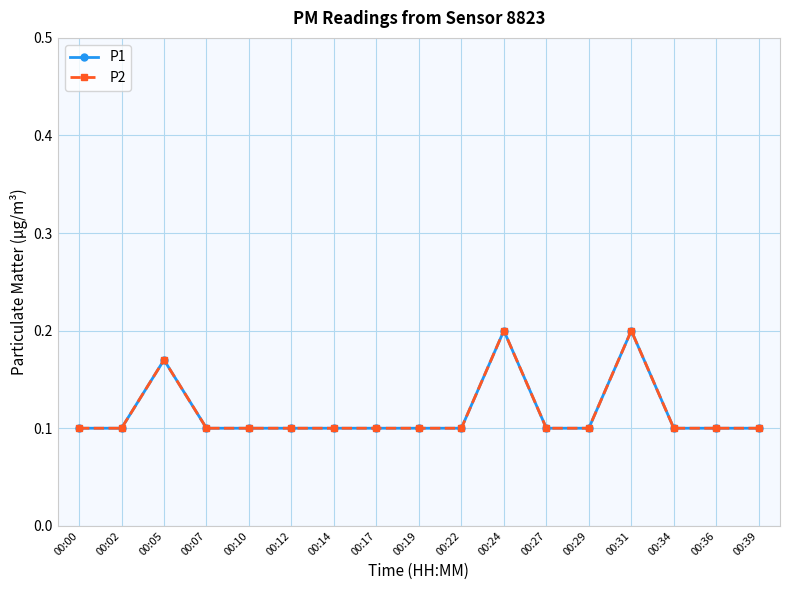

Does the chart have visible grid lines?

Yes